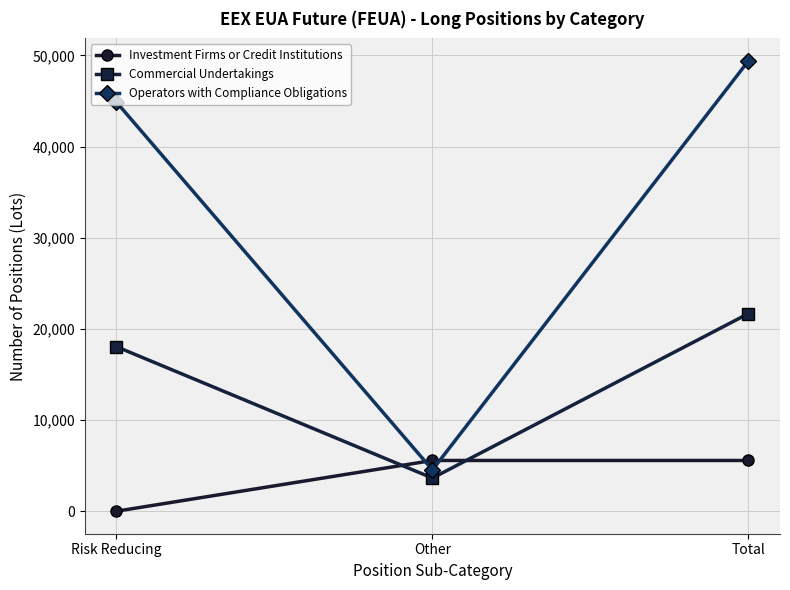

What is the value of the Operators with Compliance Obligations point at the 1st from the left?

44870